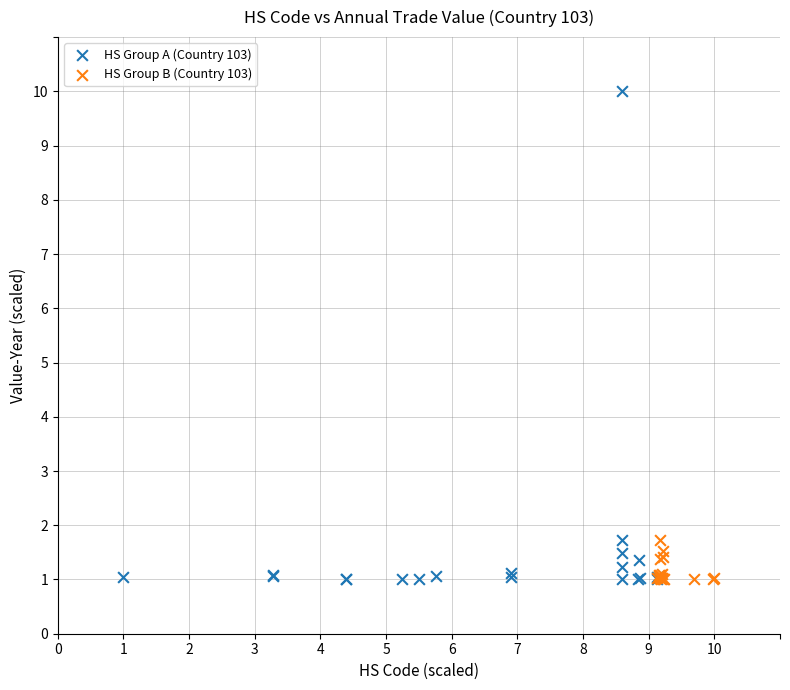

Which series has the widest spread of Y values?

HS Group A (Country 103)